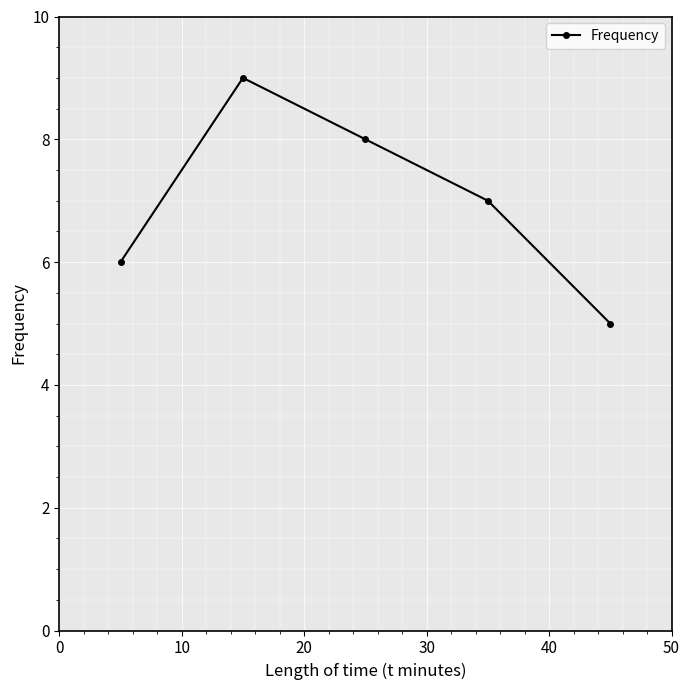

What is the difference between the maximum and minimum values?

4